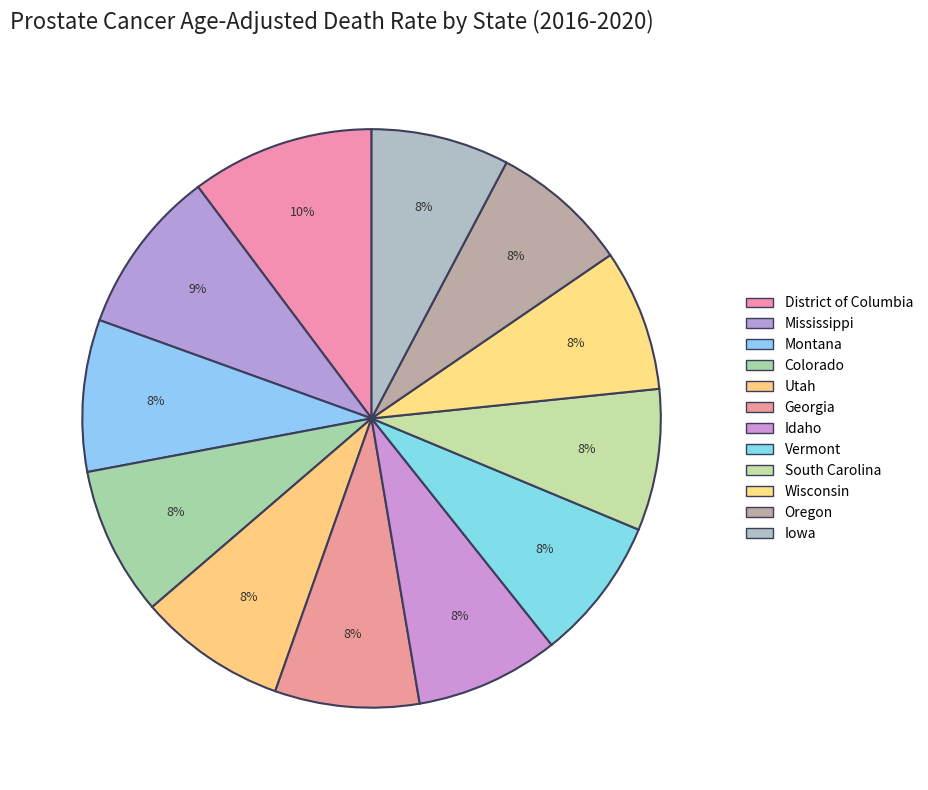

Approximately how many times larger is the value at South Carolina compared to Vermont?

1.0